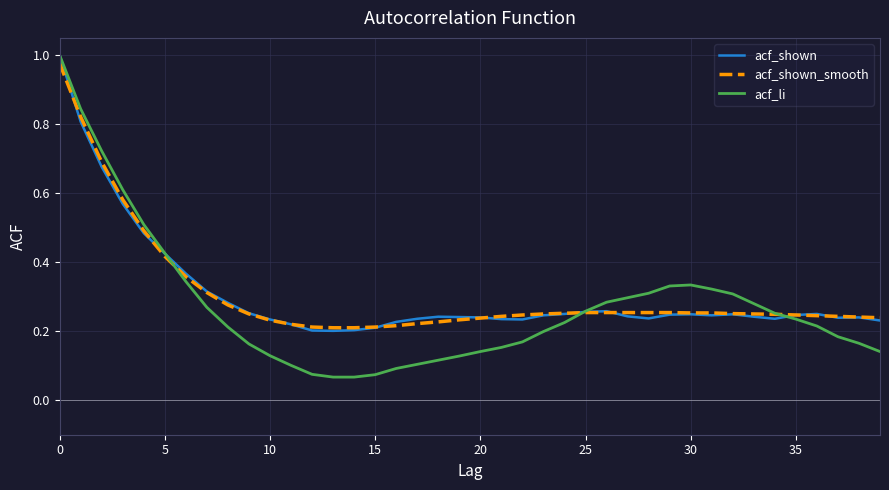

How many lines are shown in the chart?

3